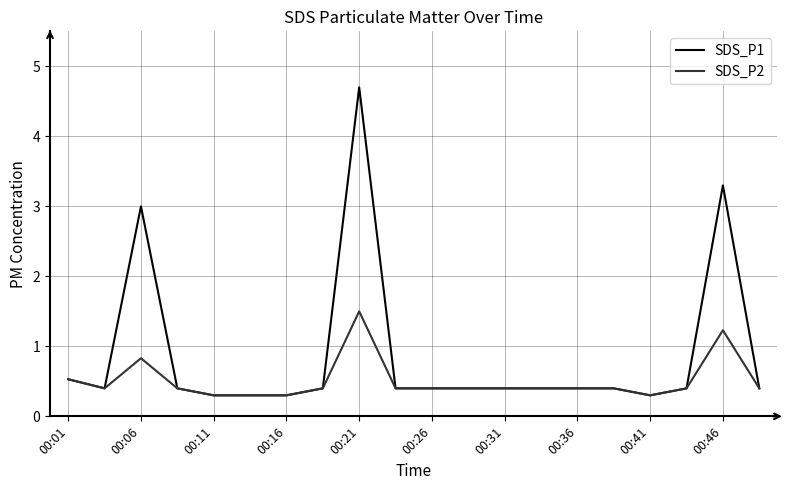

What is the lowest value of the SDS_P2 series?

0.3